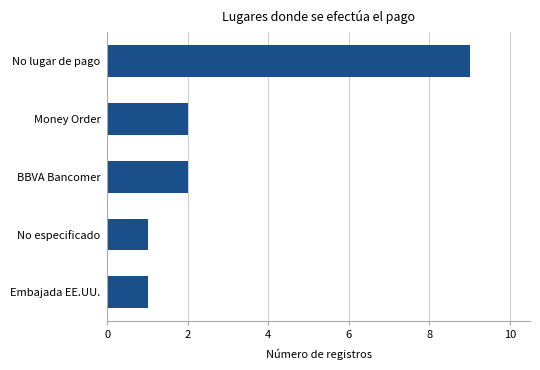

Is it true that the value at BBVA Bancomer is 1?

False